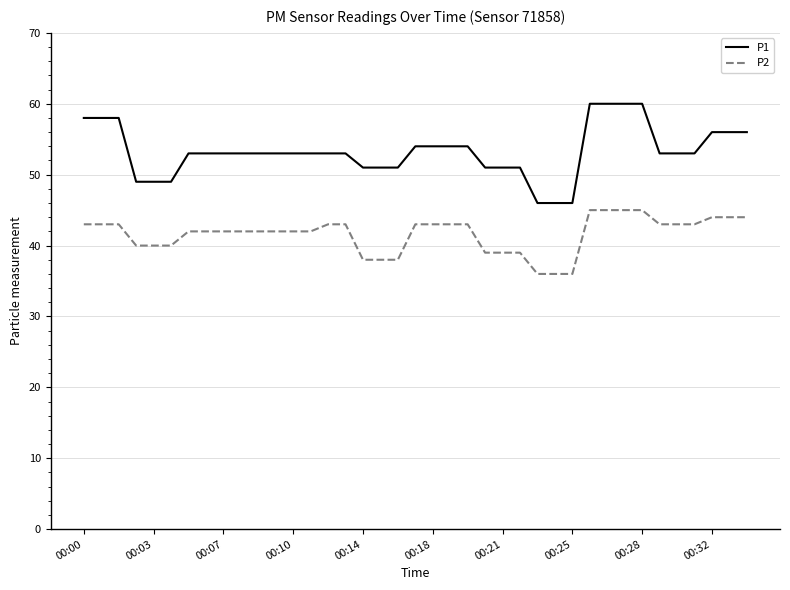

How many P1 values are between 51 and 56?

26